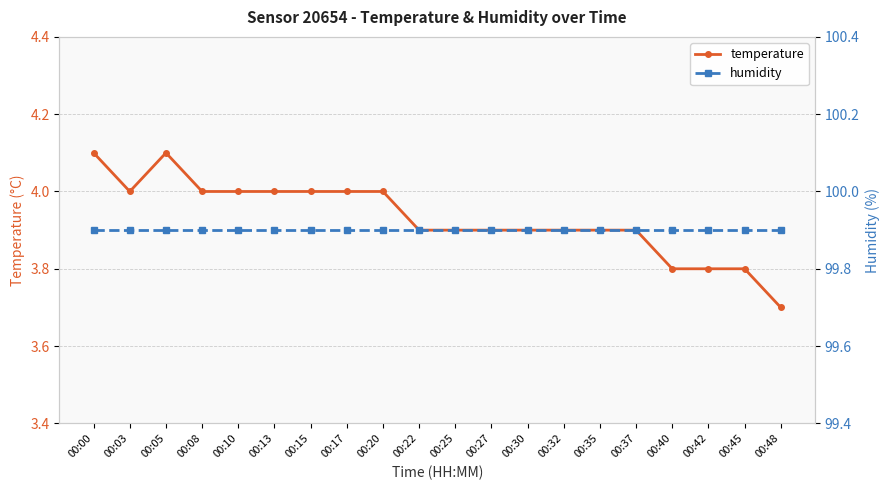

What is the maximum value for humidity?

99.9